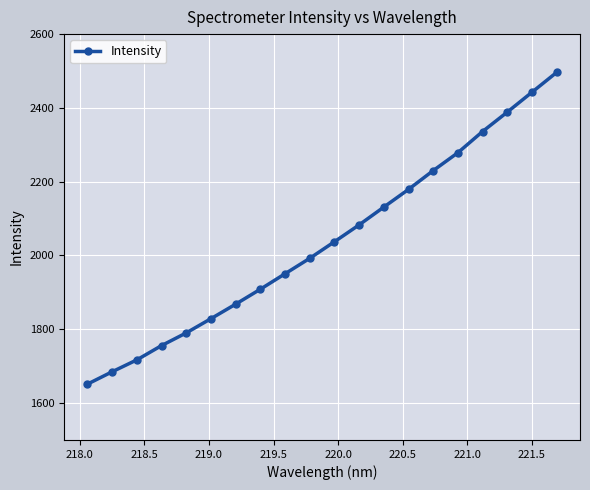

How many values exceed 2037?

10